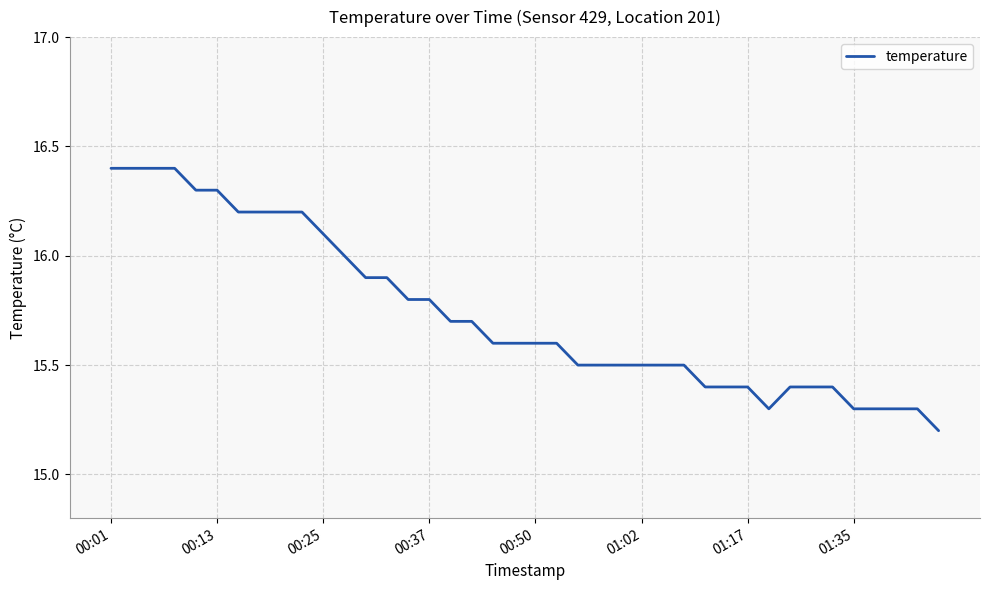

What is the maximum value shown in the chart?

16.4